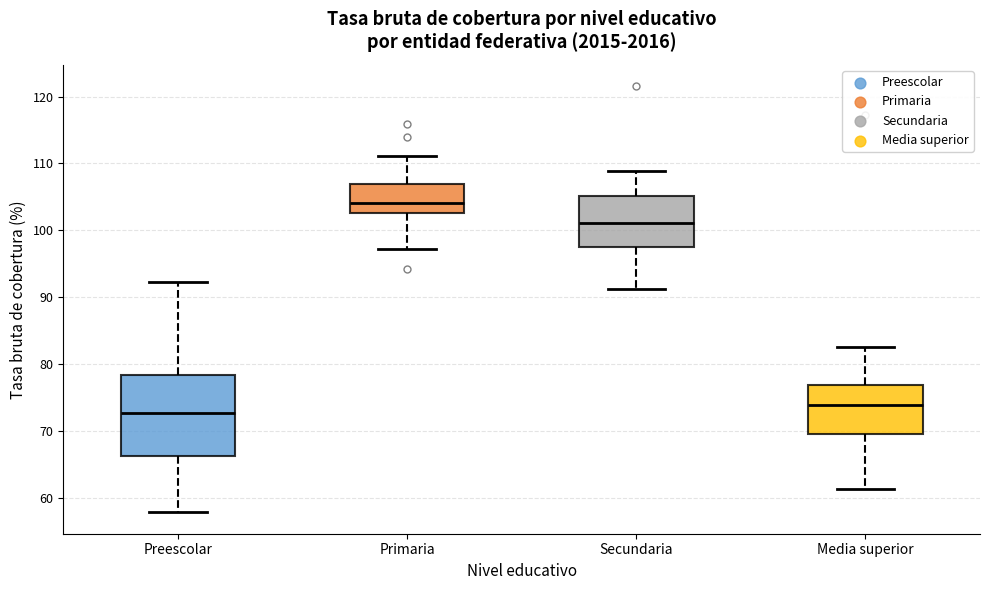

Which box's median line is the highest?

Primaria